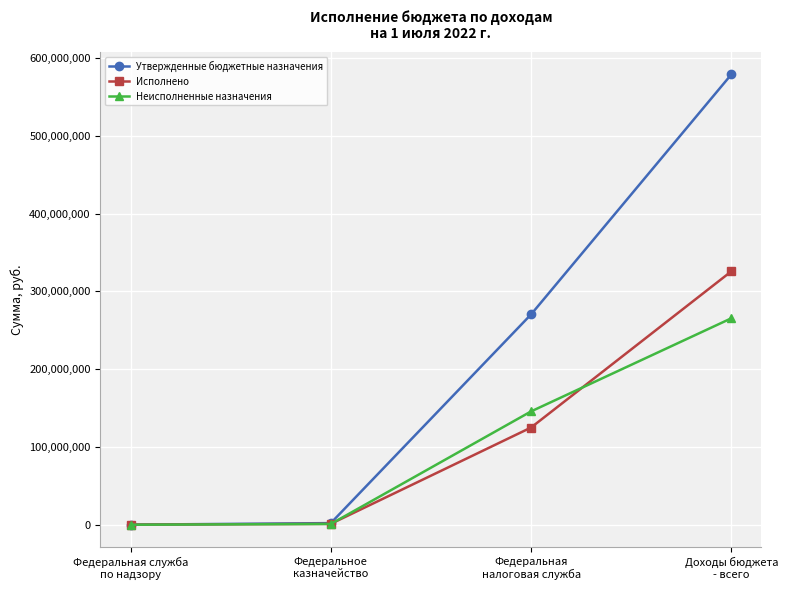

Which series has the largest total across all categories?

Утвержденные бюджетные назначения